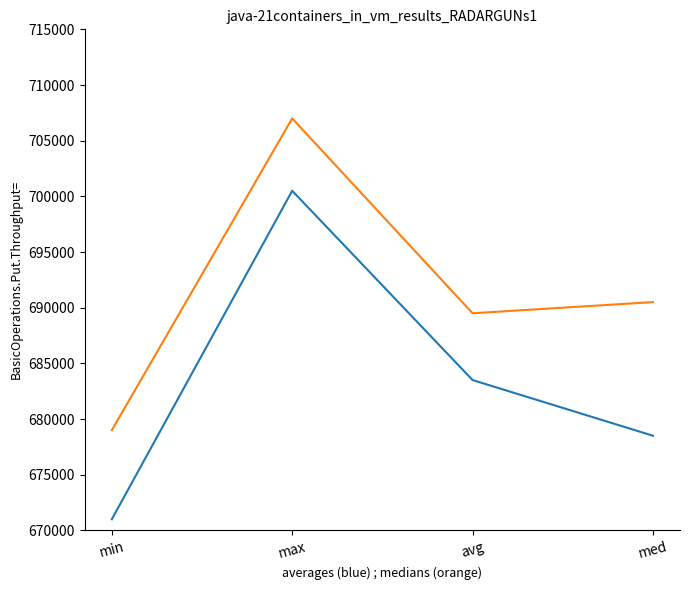

How many categories are shown in the chart?

4